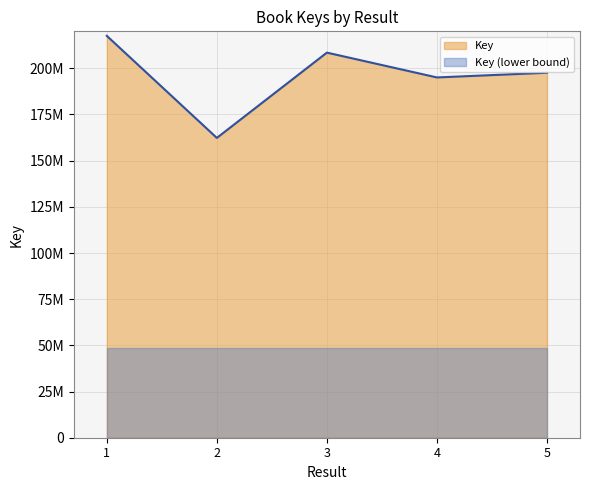

Rank the categories by value from lowest to highest.

2, 4, 5, 3, 1